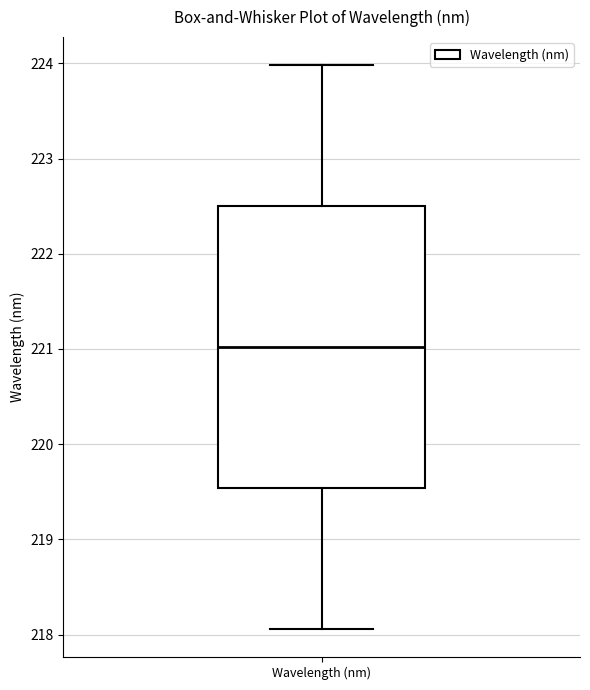

Transcribe this box plot: give where the median line is, the range the box spans, and where the two whiskers end, as read against the y-axis. The values are not printed on the chart, so give them approximately, as read against the axis.

median 221.0, box 219.5 to 222.5, whiskers 218.1 to 224.0